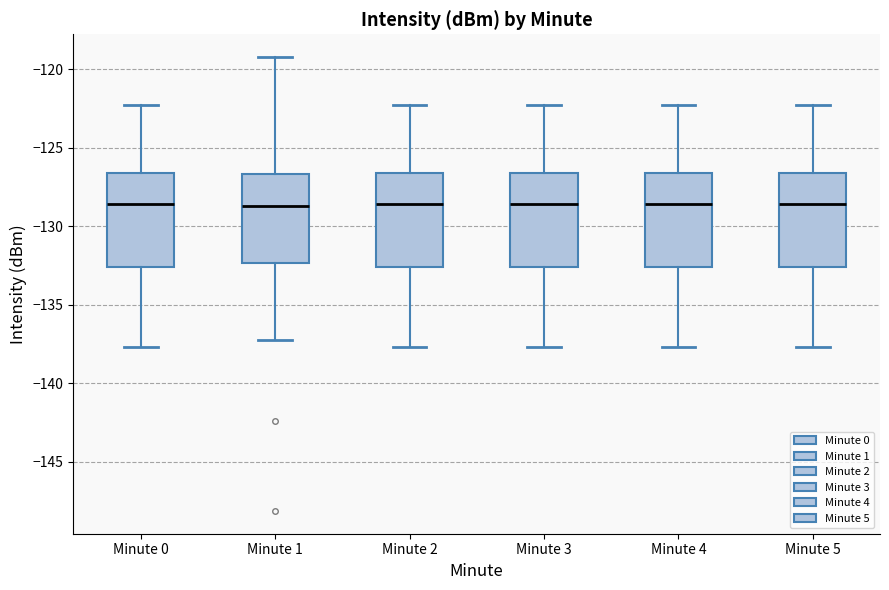

Where does the lower whisker of the box for Minute 1 end on the y-axis? The values are not printed on the chart, so give them approximately, as read against the axis.

-137.0